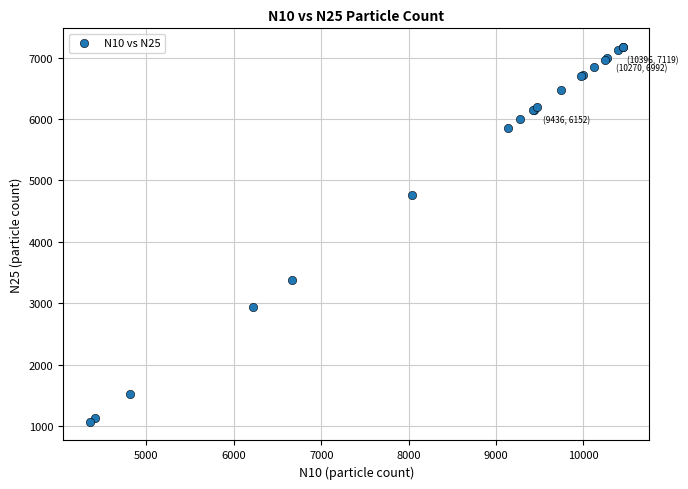

What Y value in the scatter plot is closest to 4122?

4760.0